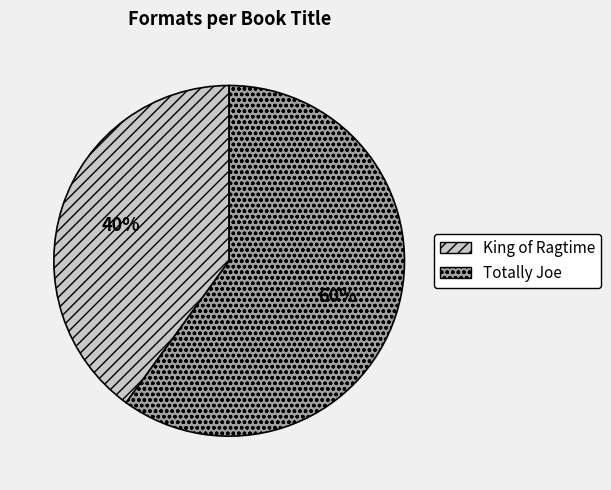

Count the number of slices in the pie.

2